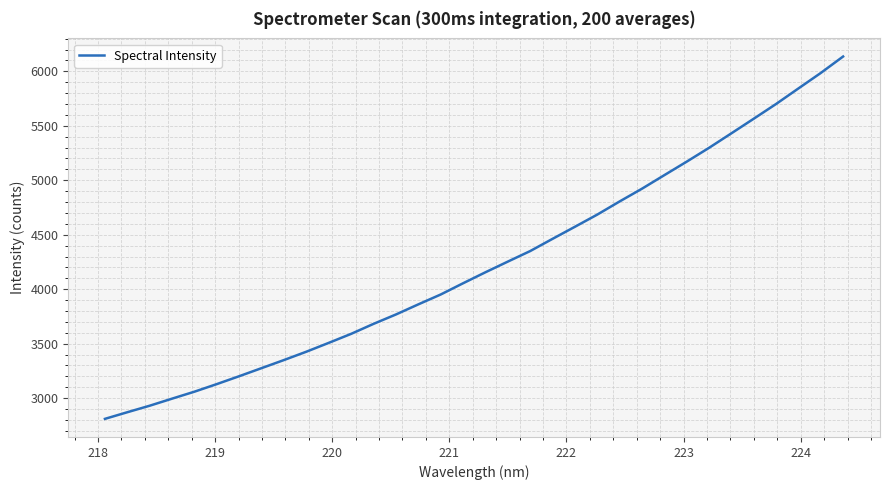

What is the minimum value shown in the chart?

2809.6